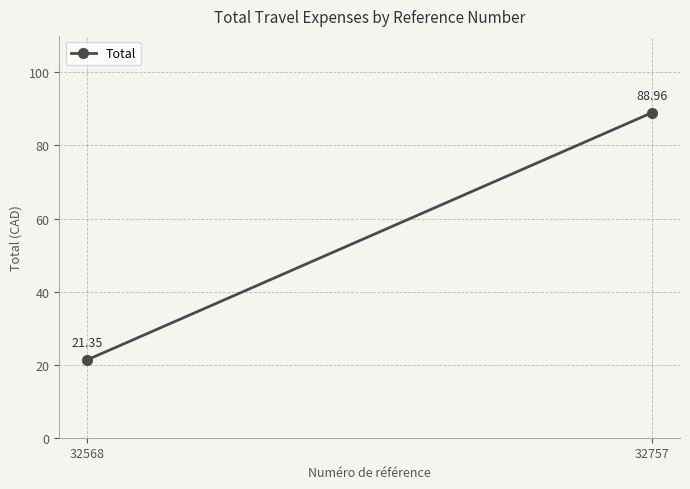

Which category has the lowest value across all series?

32568